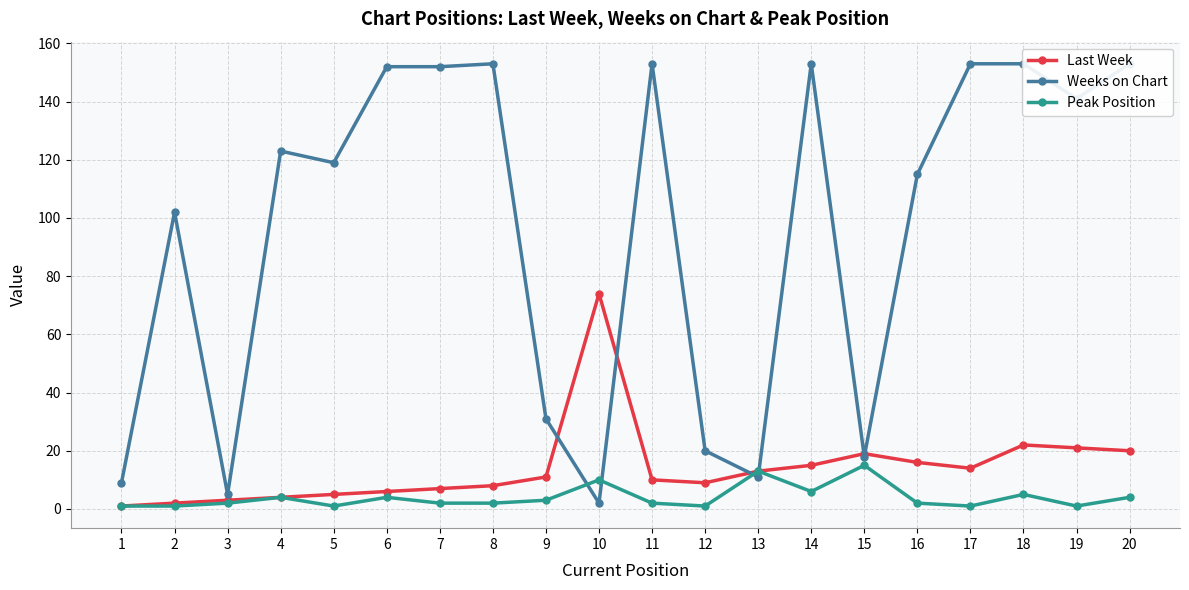

What is the total value across all series at 15?

52